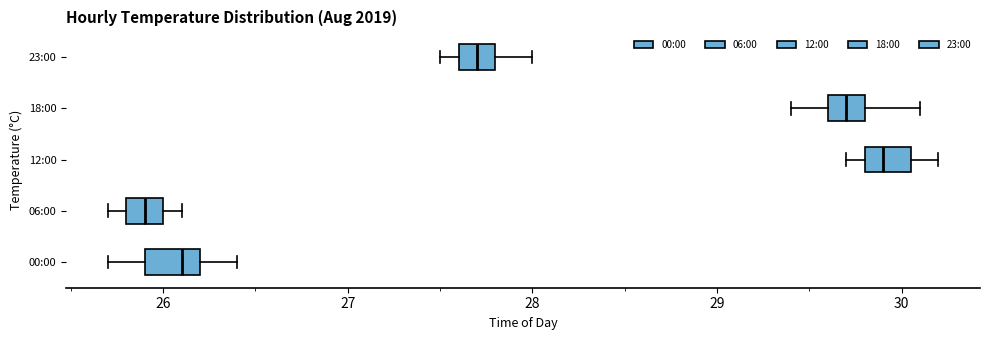

Reading bottom to top, read every box against the x-axis: the position of its median line, the range the box covers, and the ends of its whiskers. The values are not printed on the chart, so give them approximately, as read against the axis.

00:00: median 26.1, box 25.9 to 26.2, whiskers 25.7 to 26.4
06:00: median 25.9, box 25.8 to 26.0, whiskers 25.7 to 26.1
12:00: median 29.9, box 29.8 to 30.1, whiskers 29.7 to 30.2
18:00: median 29.7, box 29.6 to 29.8, whiskers 29.4 to 30.1
23:00: median 27.7, box 27.6 to 27.8, whiskers 27.5 to 28.0